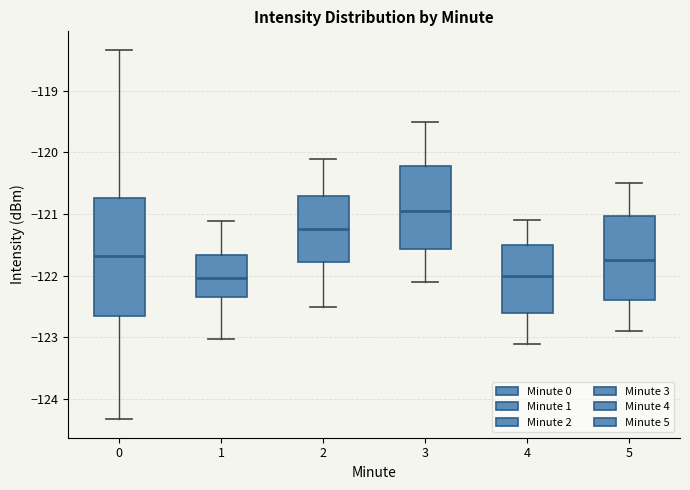

Comparing the boxes themselves (not the whiskers), which one is the tallest?

0